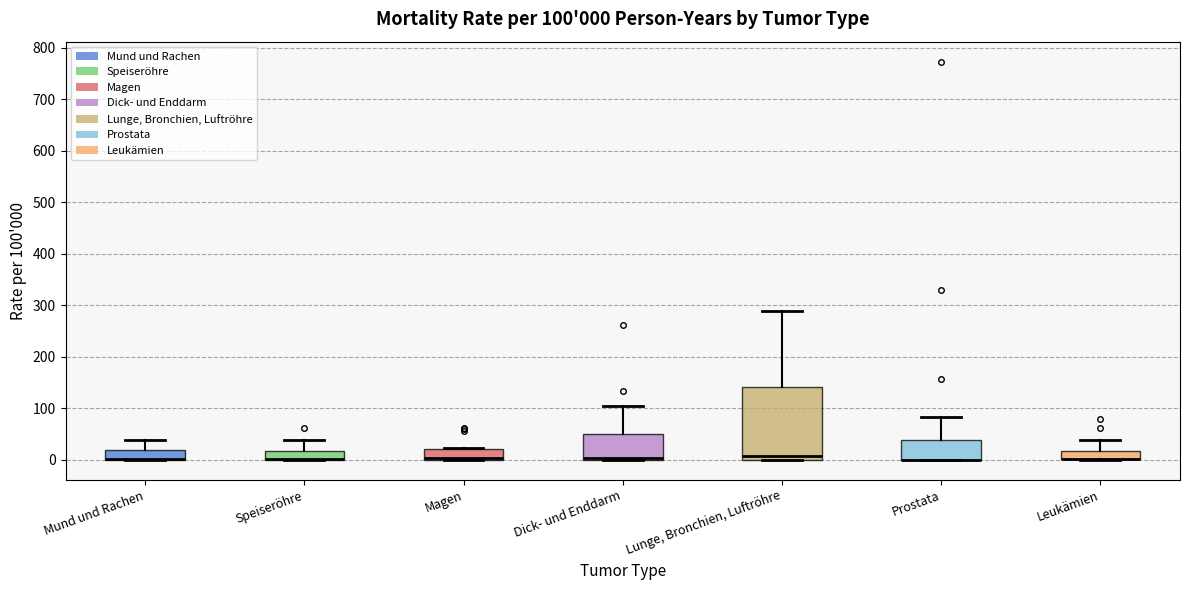

Comparing the boxes themselves (not the whiskers), which one is the tallest?

Lunge, Bronchien, Luftröhre